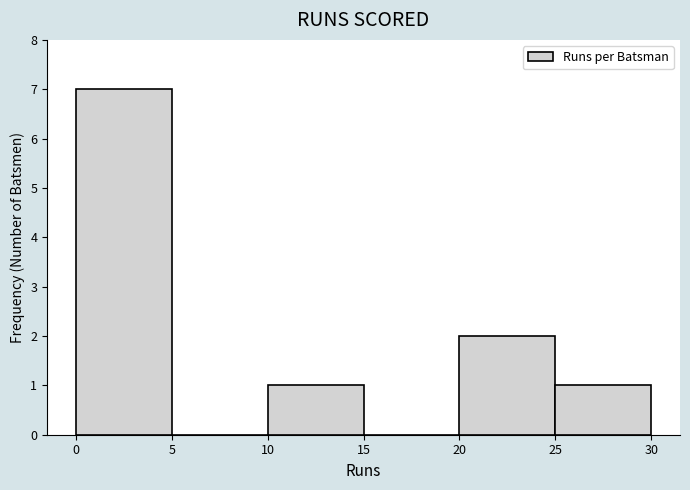

Over which range of the x-axis is the bar tallest?

0 to 5